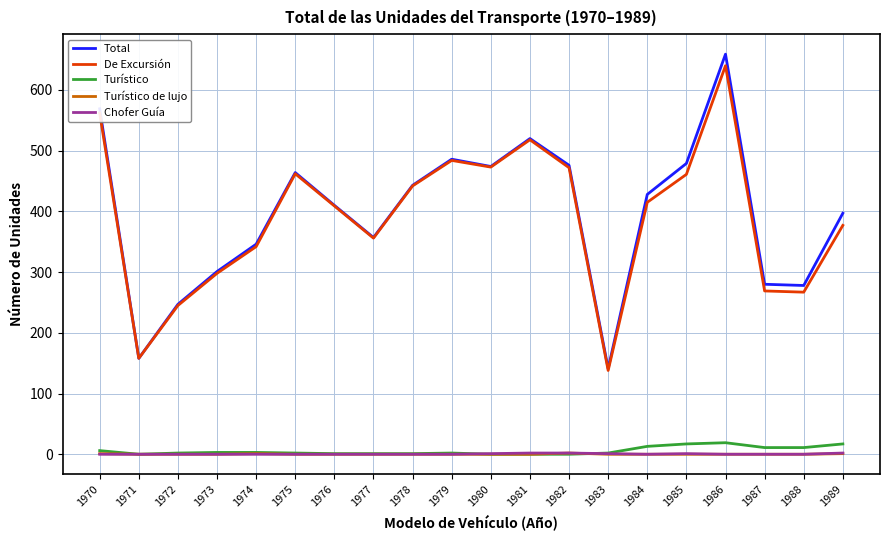

Is it true that De Excursión equals 409 at 1976?

True